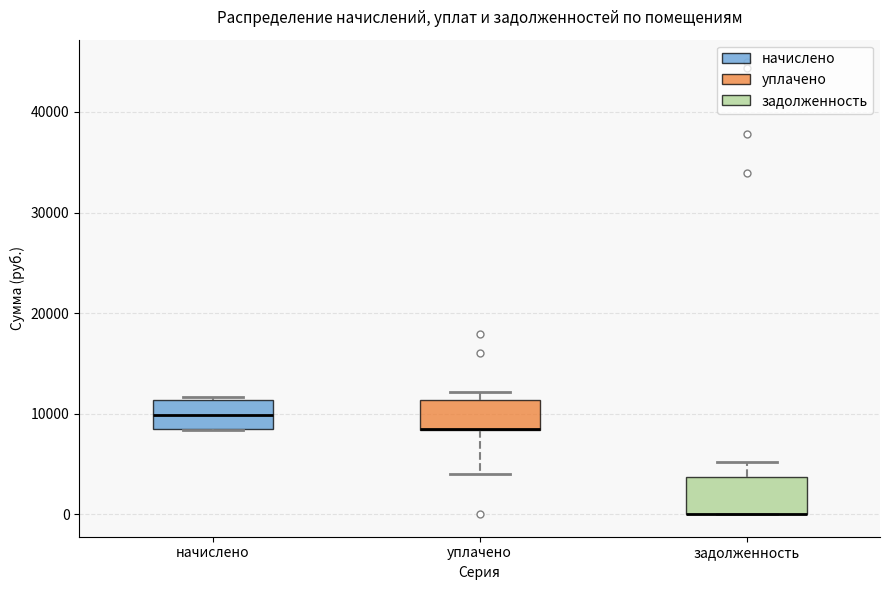

Reading left to right, read every box against the y-axis: the position of its median line, the range the box covers, and the ends of its whiskers. The values are not printed on the chart, so give them approximately, as read against the axis.

начислено: median 10000, box 8000 to 11000, whiskers 8000 to 12000
уплачено: median 9000 (drawn on the box's lower edge), box 8000 to 11000, whiskers 4000 to 12000
задолженность: median 0 (drawn on the box's lower edge), box 0 to 4000, whiskers 0 to 5000